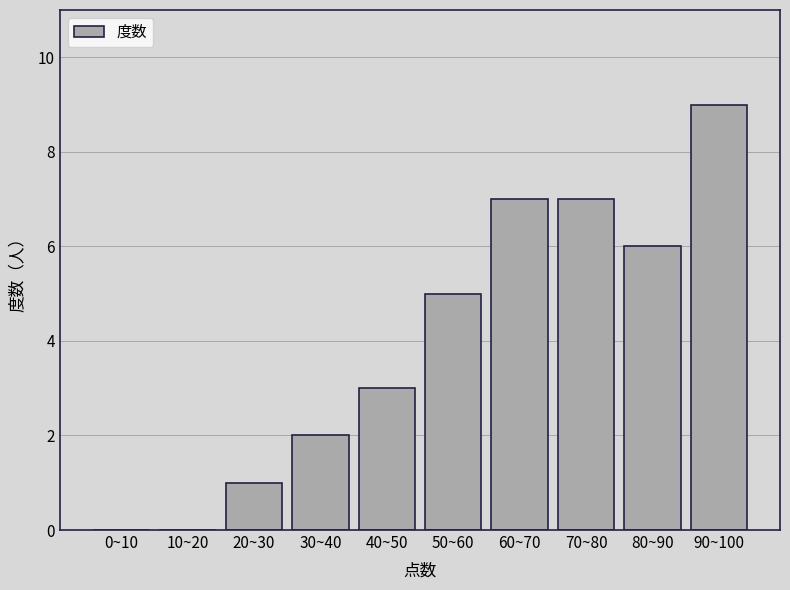

Reading left to right, list all the values displayed in this chart.

0~10=0	10~20=0	20~30=1	30~40=2	40~50=3	50~60=5	60~70=7	70~80=7	80~90=6	90~100=9